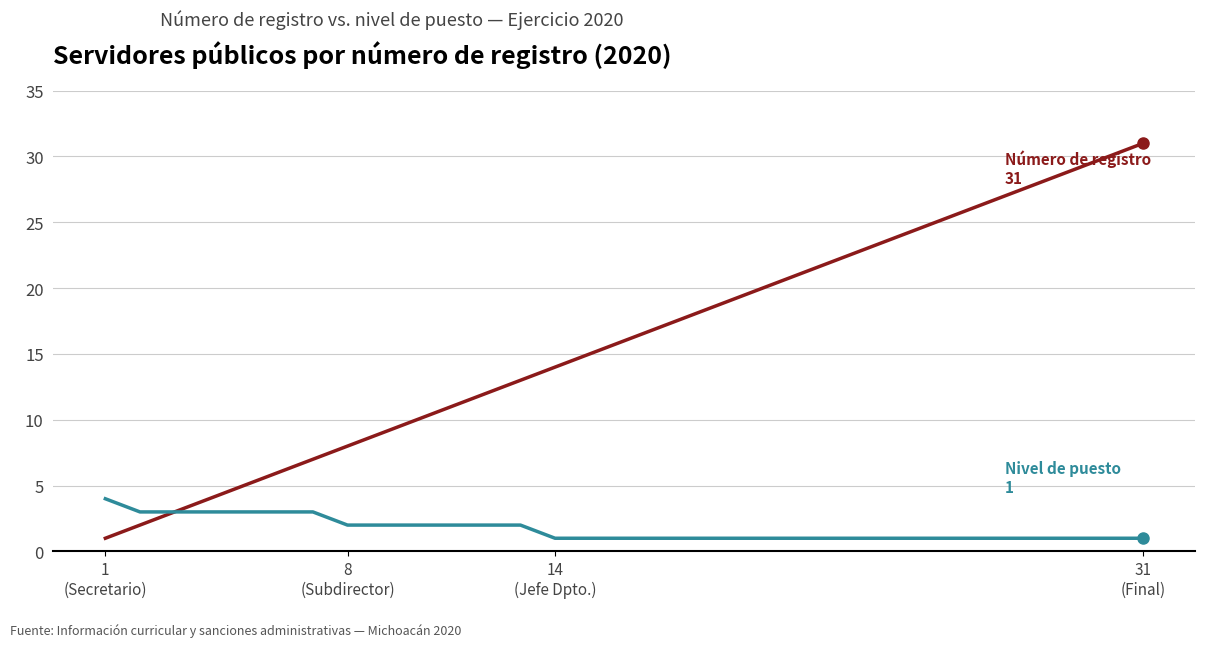

What is the maximum value shown in the chart?

31